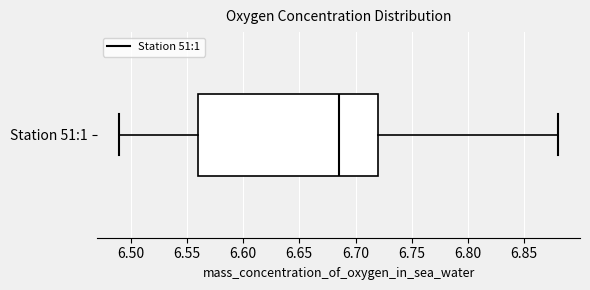

Where does the median line of the box for Station 51:1 sit on the x-axis? The values are not printed on the chart, so give them approximately, as read against the axis.

6.685